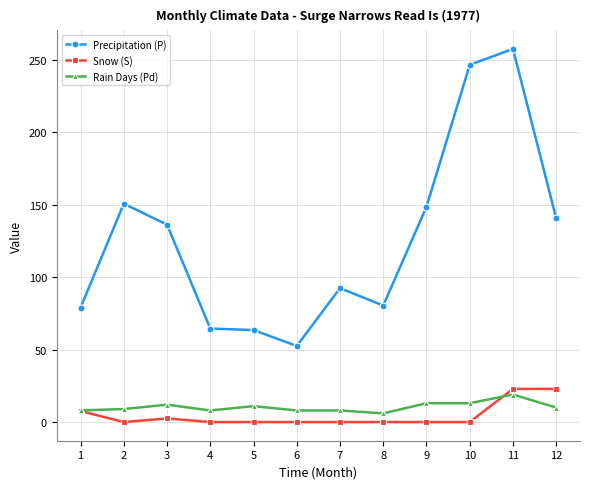

Which series has the largest range (max minus min)?

Precipitation (P)